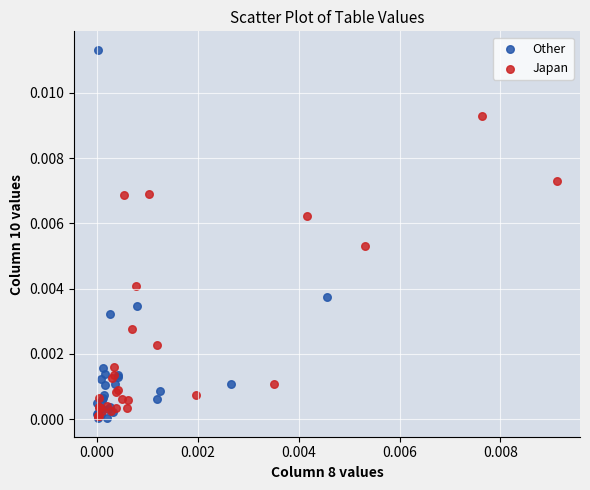

What are all the series names shown in the legend?

Other, Japan